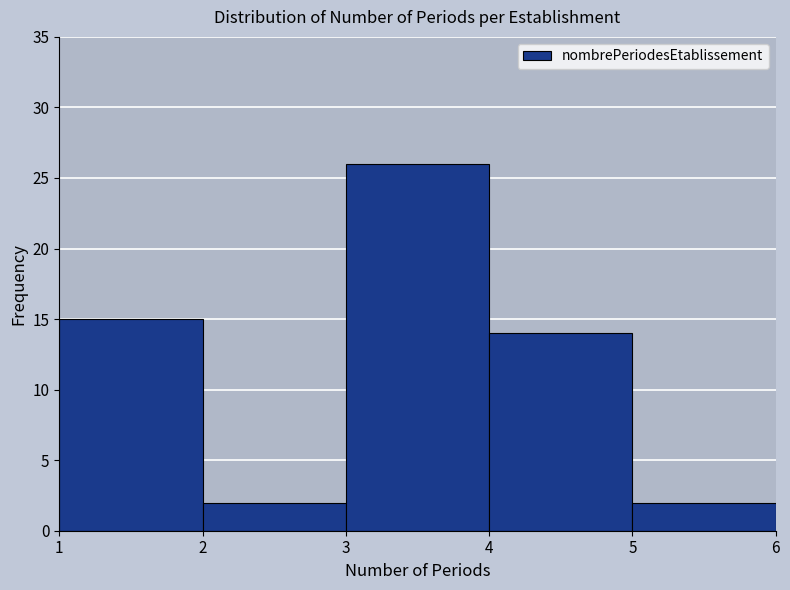

Reading left to right, list every bar in this chart as the range it spans on the x-axis followed by its height. The values are not printed on the chart, so give them approximately, as read against the axis.

1 to 2: 15
2 to 3: 2
3 to 4: 26
4 to 5: 14
5 to 6: 2